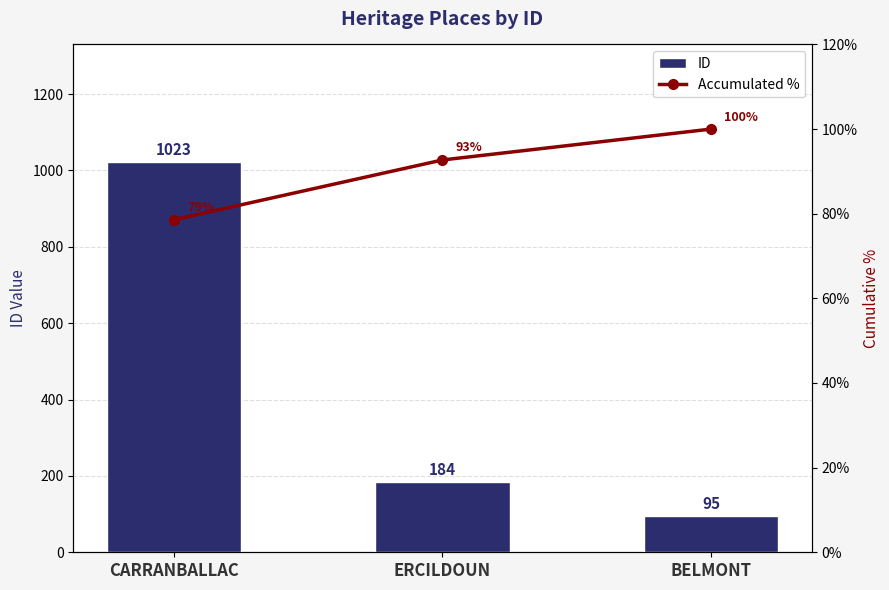

What is the sum of the Accumulated % values at ERCILDOUN and BELMONT?

192.7